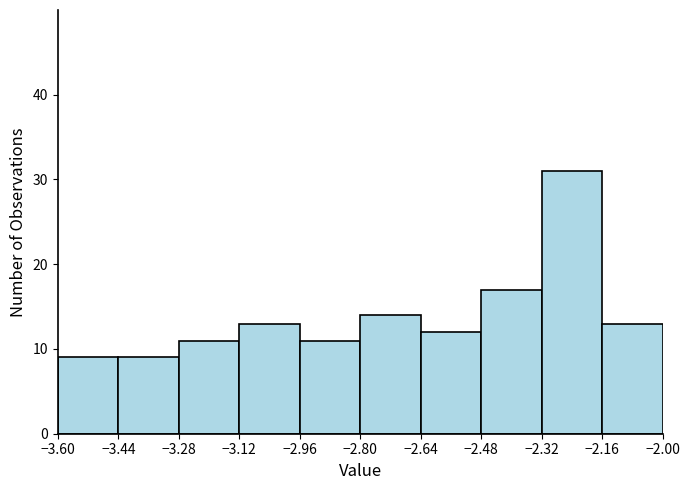

Reading left to right, transcribe this chart: for each bar, give the range it covers on the x-axis and its height. The values are not printed on the chart, so give them approximately, as read against the axis.

-3.60 to -3.44: 9
-3.44 to -3.28: 9
-3.28 to -3.12: 11
-3.12 to -2.96: 13
-2.96 to -2.80: 11
-2.80 to -2.64: 14
-2.64 to -2.48: 12
-2.48 to -2.32: 17
-2.32 to -2.16: 31
-2.16 to -2.00: 13